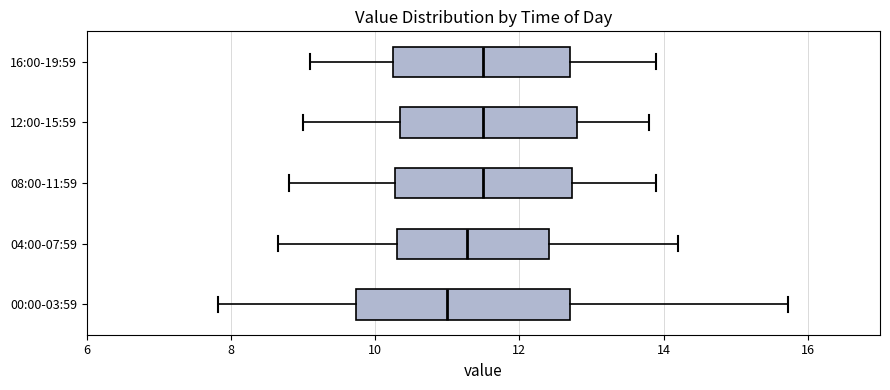

Reading bottom to top, read every box against the x-axis: the position of its median line, the range the box covers, and the ends of its whiskers. The values are not printed on the chart, so give them approximately, as read against the axis.

00:00-03:59: median 11.0, box 9.8 to 12.8, whiskers 7.8 to 15.8
04:00-07:59: median 11.2, box 10.4 to 12.4, whiskers 8.6 to 14.2
08:00-11:59: median 11.6, box 10.2 to 12.8, whiskers 8.8 to 14.0
12:00-15:59: median 11.6, box 10.4 to 12.8, whiskers 9.0 to 13.8
16:00-19:59: median 11.6, box 10.2 to 12.8, whiskers 9.2 to 14.0